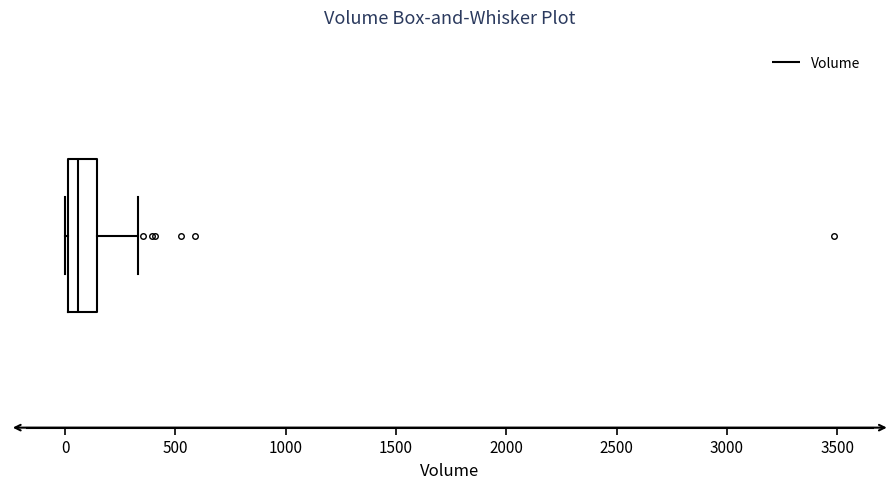

Read this box plot against the x-axis: the position of the median line, the range covered by the box, and the ends of both whiskers. The values are not printed on the chart, so give them approximately, as read against the axis.

median 50, box 0 to 150, whiskers 0 to 350